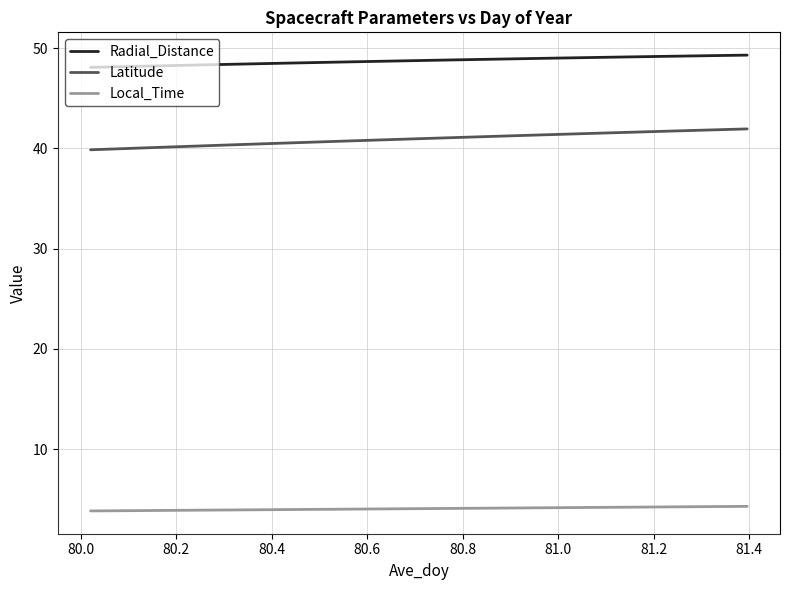

What is the sum of all Latitude values?

1392.0